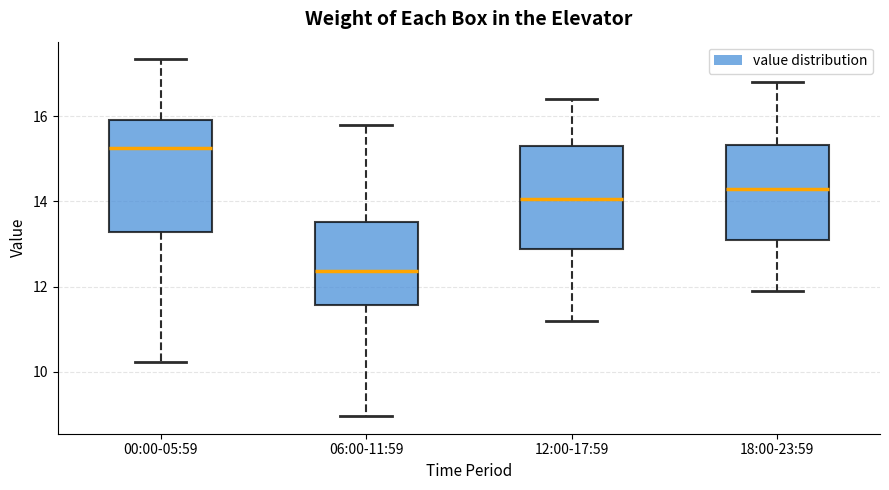

Comparing the boxes themselves (not the whiskers), which one is the tallest?

00:00-05:59